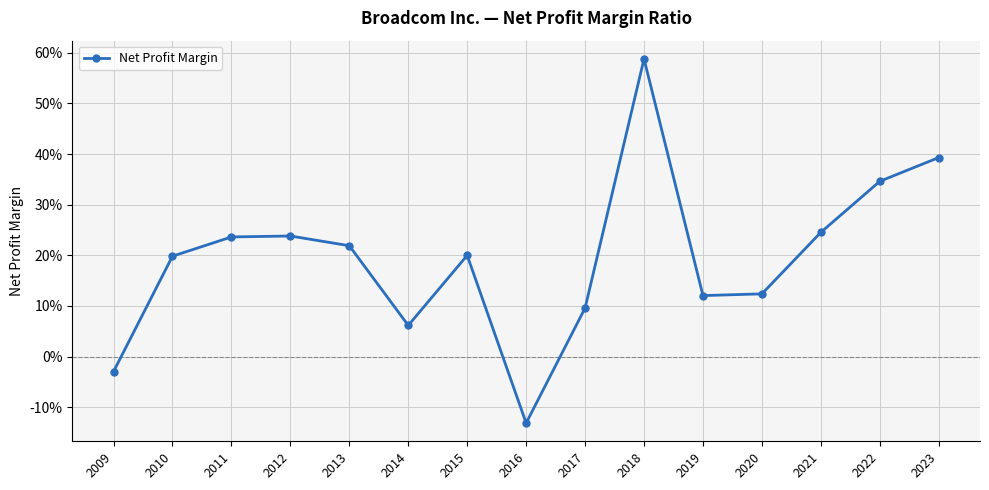

Rank the categories by value from highest to lowest.

2018, 2023, 2022, 2021, 2012, 2011, 2013, 2015, 2010, 2020, 2019, 2017, 2014, 2009, 2016